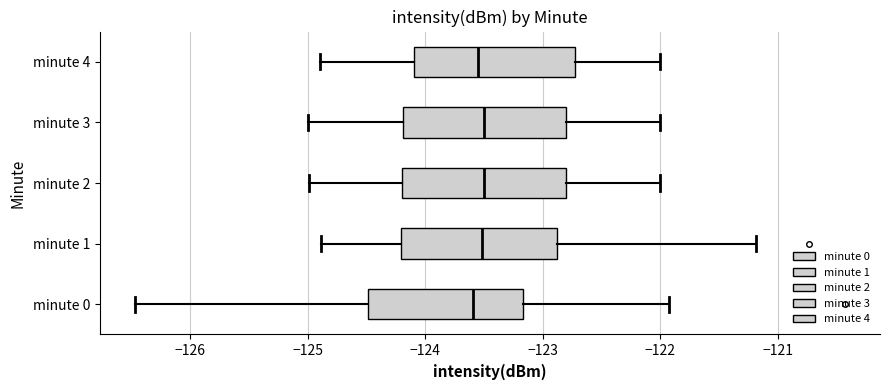

Where does the median line of the box for minute 2 sit on the x-axis? The values are not printed on the chart, so give them approximately, as read against the axis.

-123.5